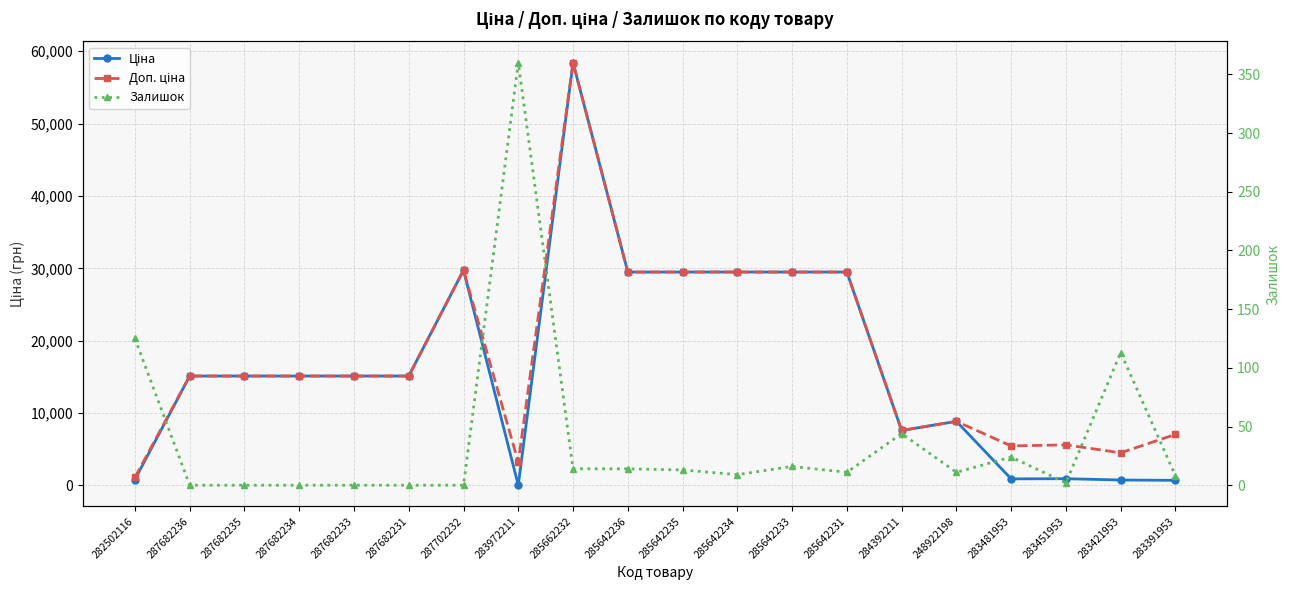

What is the difference between the Ціна values at 248922198 and 283421953?

8104.4